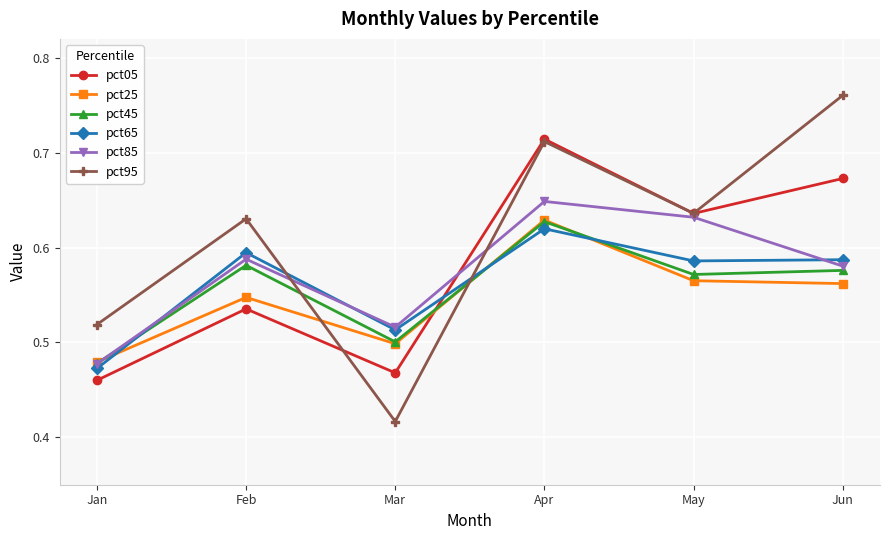

What is the spread (max minus min) of values at May?

0.1